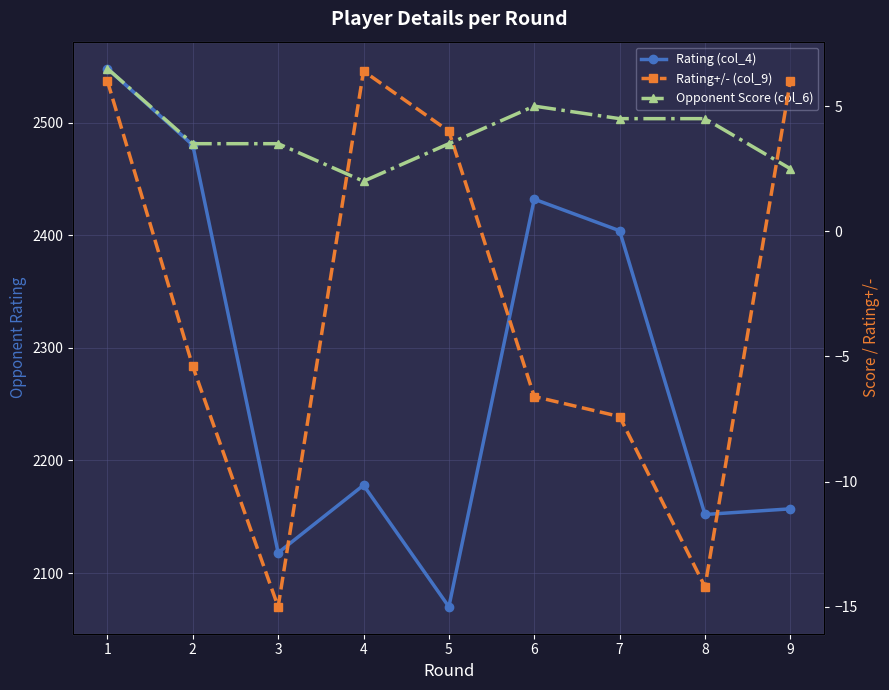

Is the value of Opponent Score (col_6) at 5 greater than the value of Rating+/- (col_9) at 3?

Yes